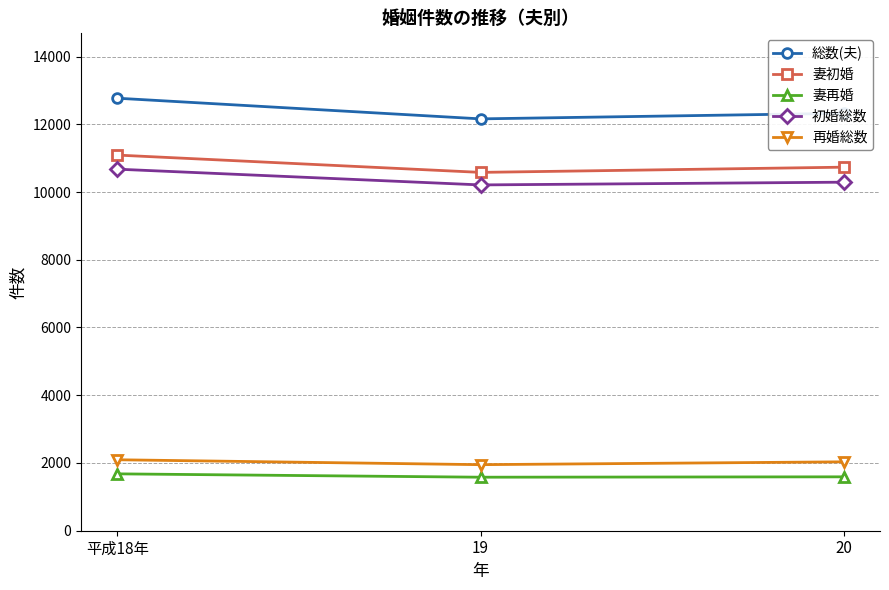

How many categories are shown in the chart?

3